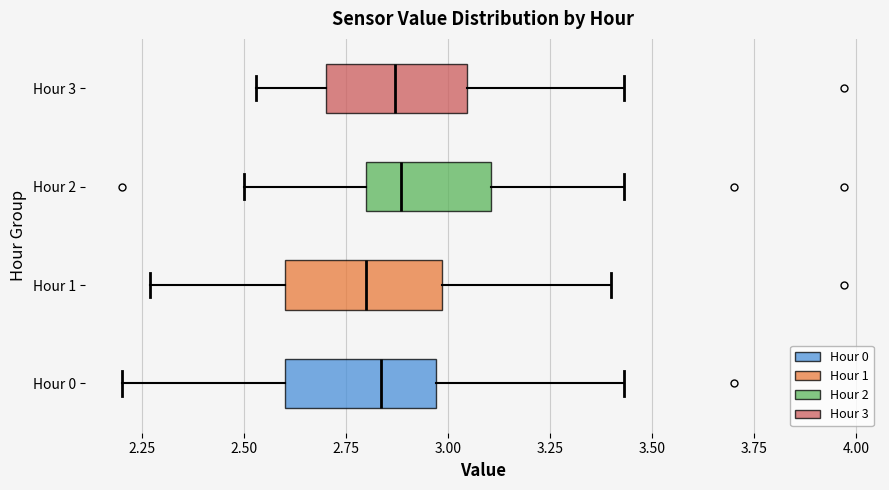

Reading bottom to top, read every box against the x-axis: the position of its median line, the range the box covers, and the ends of its whiskers. The values are not printed on the chart, so give them approximately, as read against the axis.

Hour 0: median 2.85, box 2.60 to 2.95, whiskers 2.20 to 3.45
Hour 1: median 2.80, box 2.60 to 3.00, whiskers 2.25 to 3.40
Hour 2: median 2.90, box 2.80 to 3.10, whiskers 2.50 to 3.45
Hour 3: median 2.85, box 2.70 to 3.05, whiskers 2.55 to 3.45